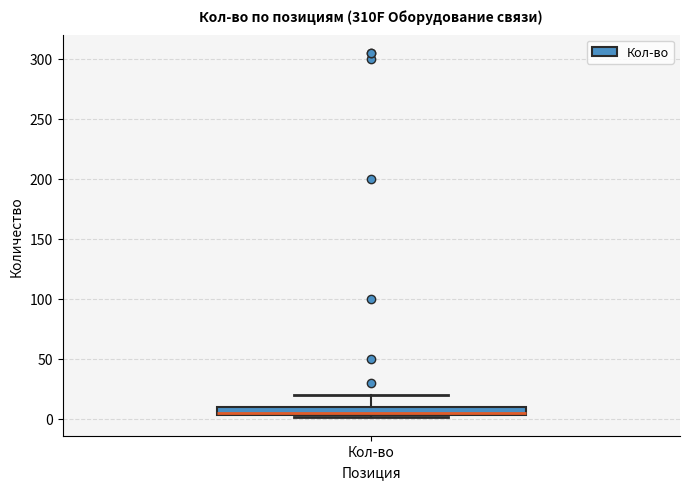

Where does the upper whisker of the box for Кол-во end on the y-axis? The values are not printed on the chart, so give them approximately, as read against the axis.

20